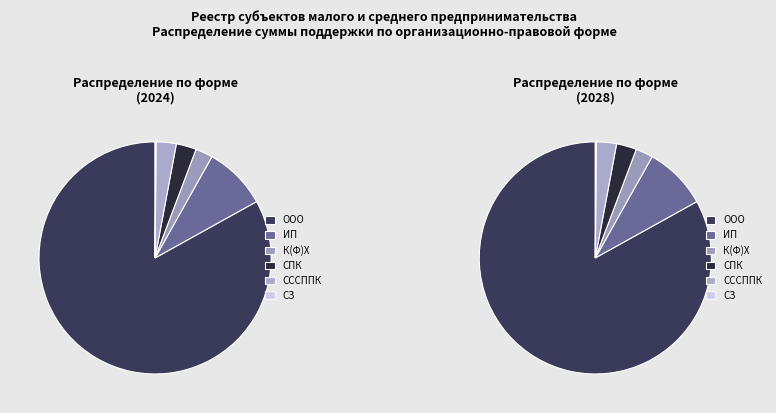

What is the majority slice?

ООО